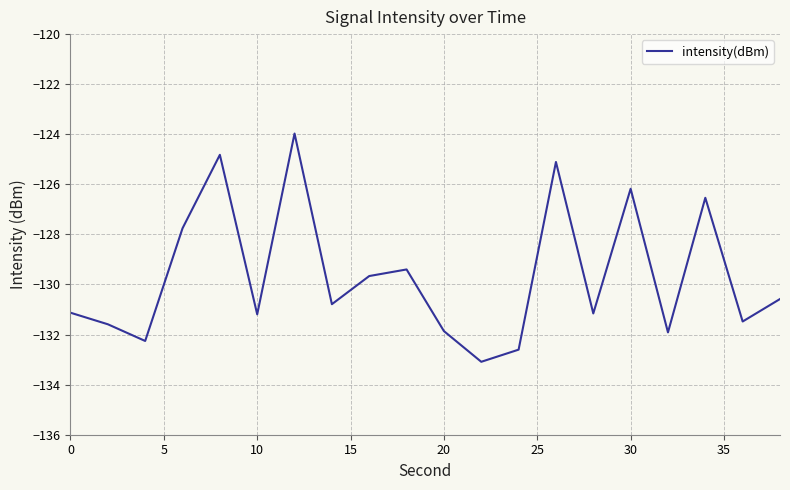

What is the greatest value displayed?

-124.0